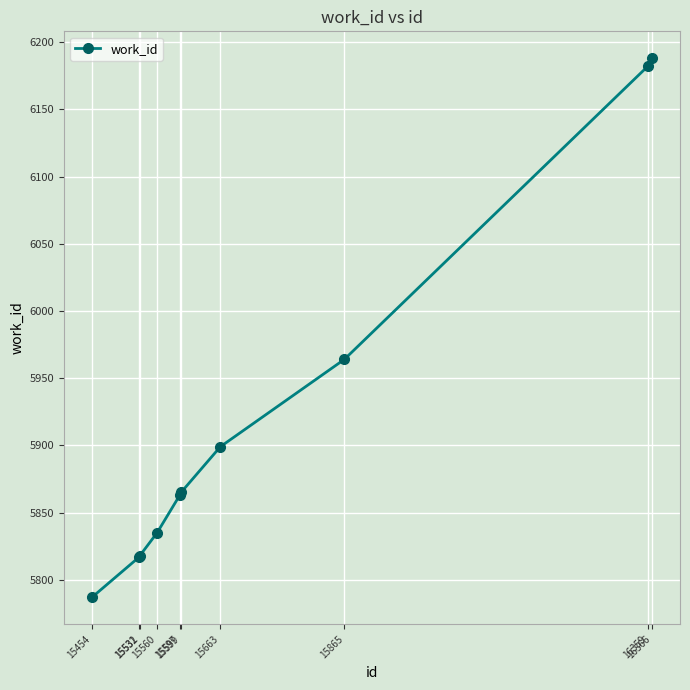

What is the value of the 2nd point from the left?

5817